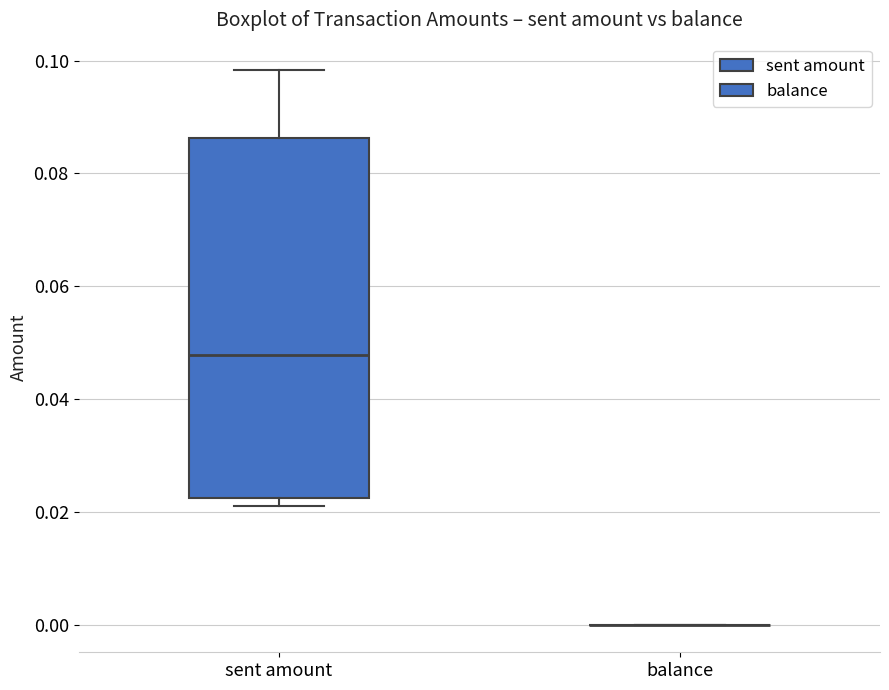

Comparing the boxes themselves (not the whiskers), which one is the tallest?

sent amount